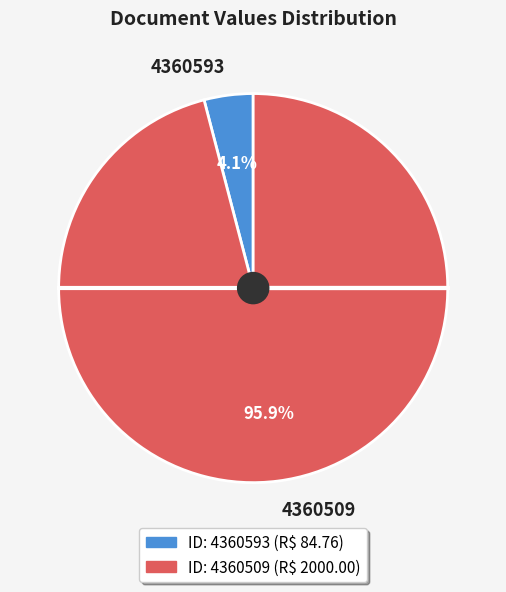

How many segments does this pie chart have?

2